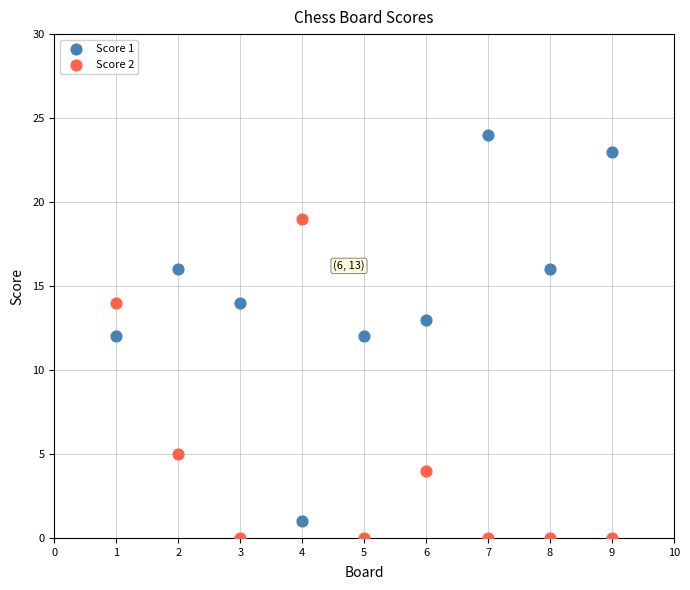

Across all data points, what is the range of X values (max minus min)?

8